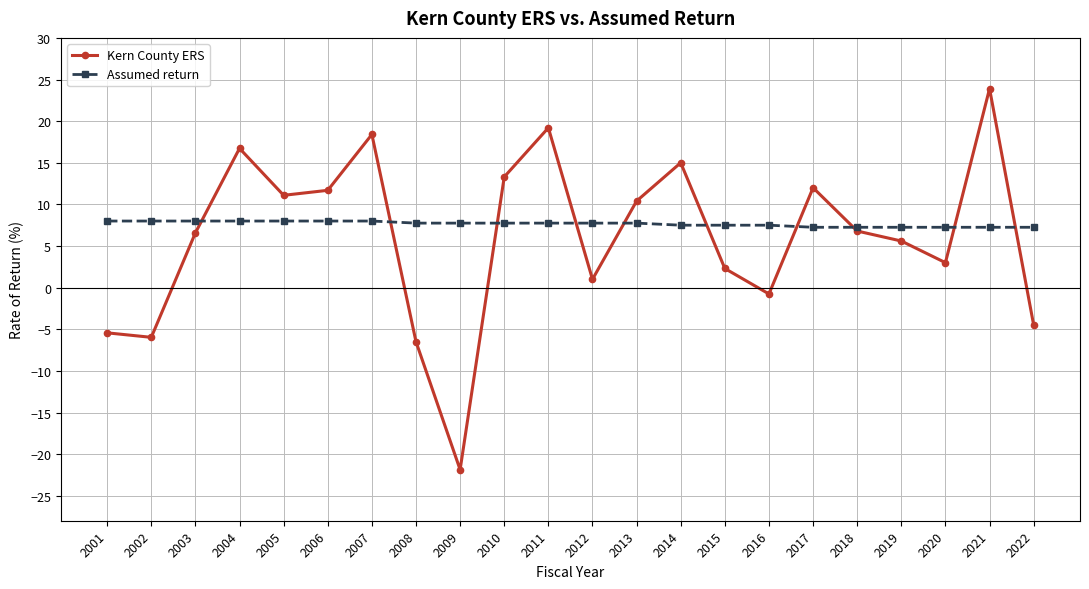

Does the chart display data point markers on the line(s)?

Yes